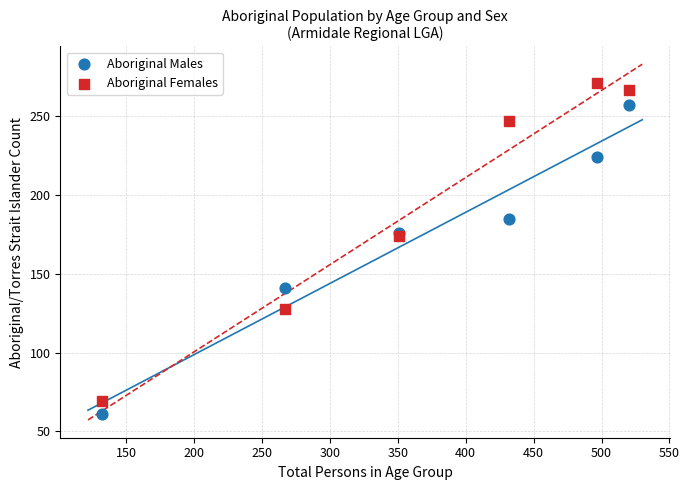

Which series contains the highest Y value?

Aboriginal Females